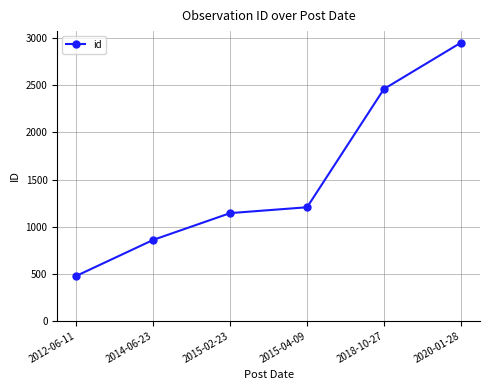

What is the value of the 6th point from the left?

2953